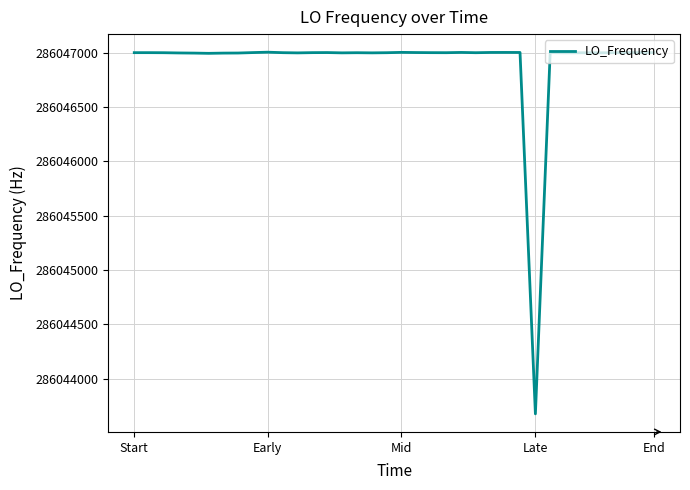

Does the chart display data point markers on the line(s)?

No